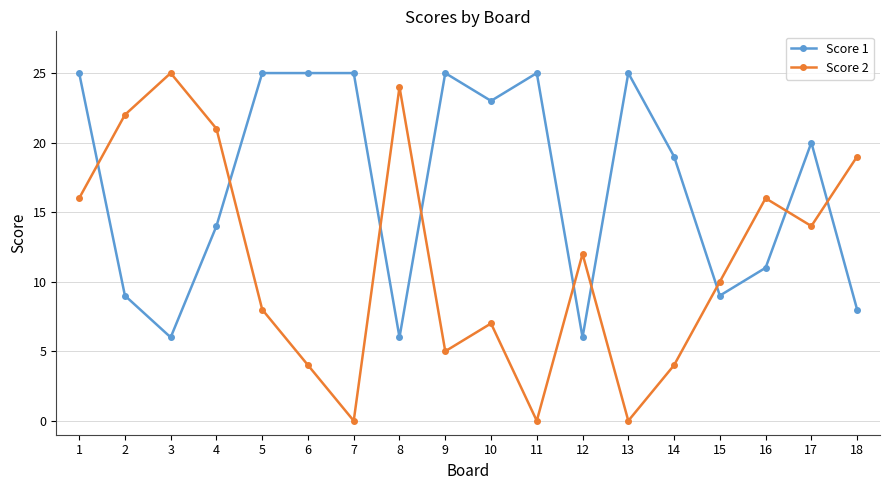

Where is Score 1 nearest to the value 15?

4